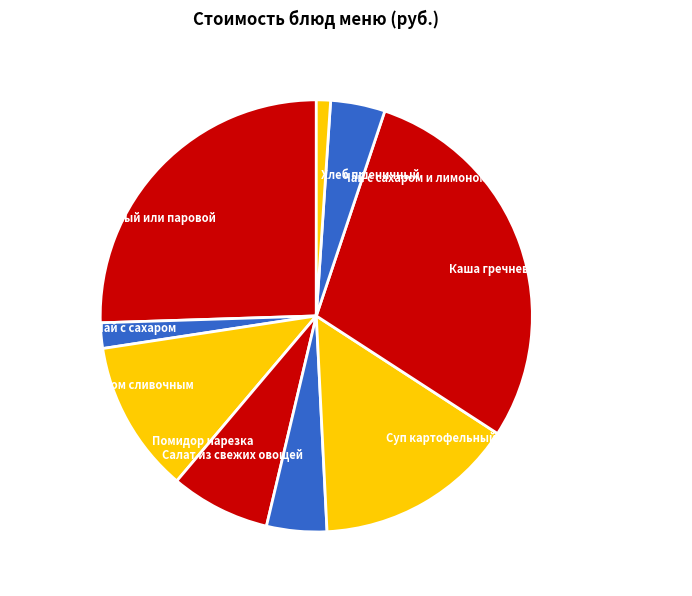

Combined, do Чай с сахаром и лимоном and Салат из свежих овощей account for over 50%?

No